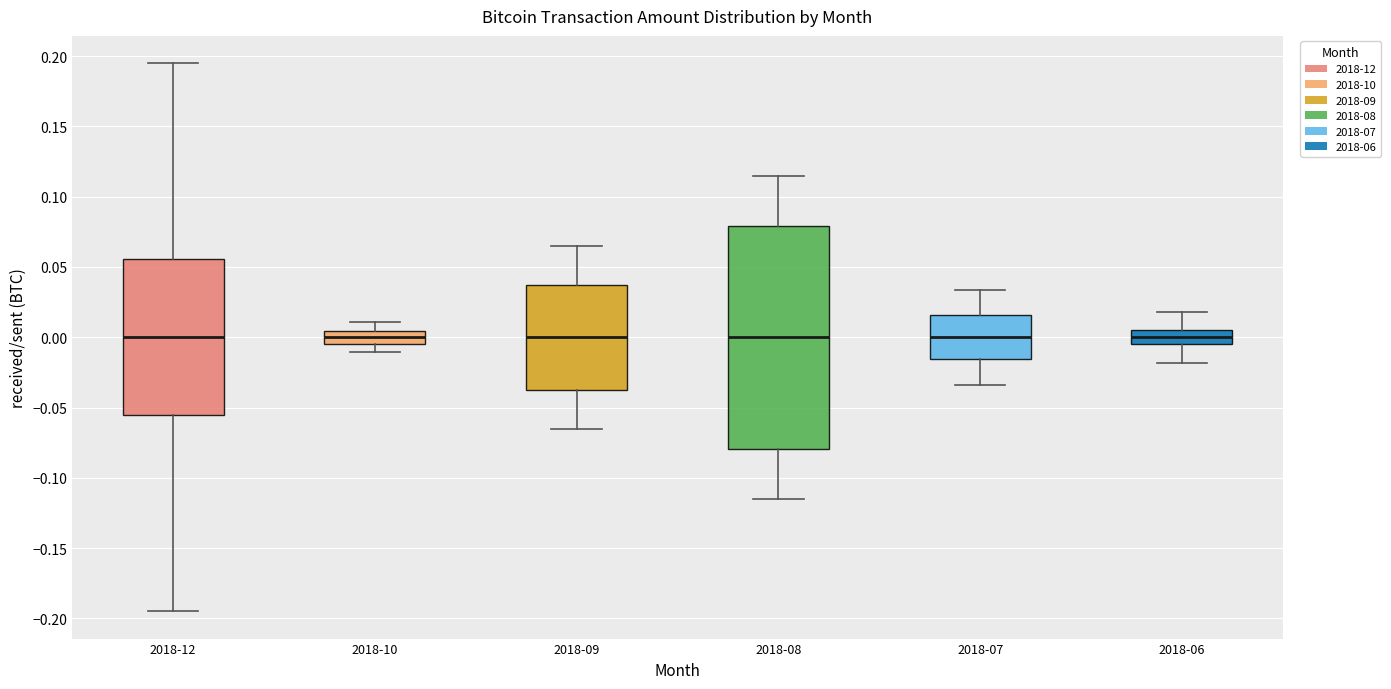

Reading left to right, transcribe this box plot: for each box, give where its median line is, the range the box spans, and where its two whiskers end, as read against the y-axis. The values are not printed on the chart, so give them approximately, as read against the axis.

2018-12: median 0.000, box -0.055 to 0.055, whiskers -0.195 to 0.195
2018-10: median 0.000, box -0.005 to 0.005, whiskers -0.010 to 0.010
2018-09: median 0.000, box -0.035 to 0.035, whiskers -0.065 to 0.065
2018-08: median 0.000, box -0.080 to 0.080, whiskers -0.115 to 0.115
2018-07: median 0.000, box -0.015 to 0.015, whiskers -0.035 to 0.035
2018-06: median 0.000, box -0.005 to 0.005, whiskers -0.020 to 0.020